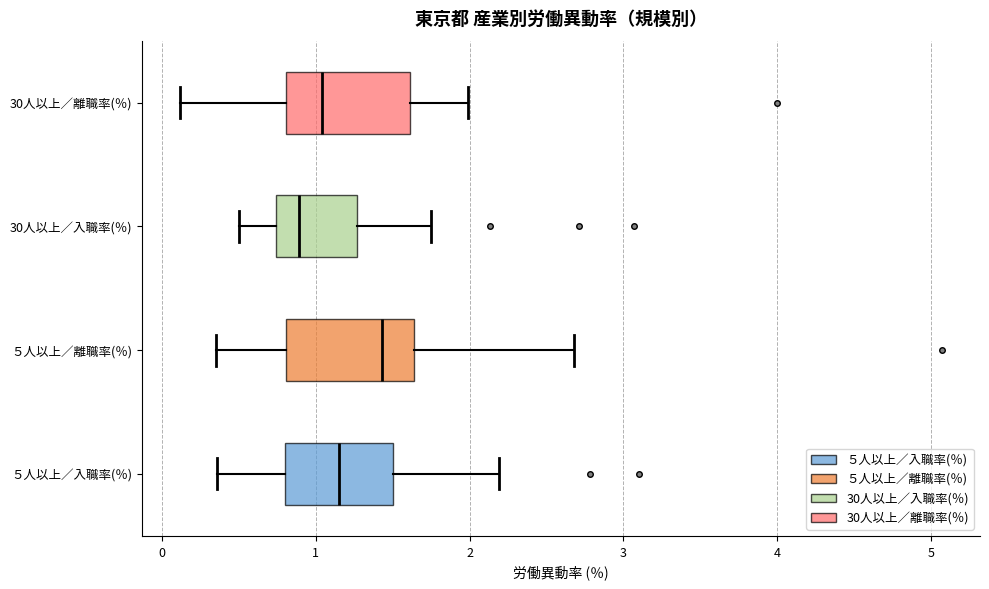

Reading bottom to top, transcribe this box plot: for each box, give where its median line is, the range the box spans, and where its two whiskers end, as read against the x-axis. The values are not printed on the chart, so give them approximately, as read against the axis.

５人以上／入職率(％): median 1.2, box 0.8 to 1.5, whiskers 0.4 to 2.2
５人以上／離職率(％): median 1.4, box 0.8 to 1.6, whiskers 0.4 to 2.7
30人以上／入職率(％): median 0.9, box 0.7 to 1.3, whiskers 0.5 to 1.8
30人以上／離職率(％): median 1.0, box 0.8 to 1.6, whiskers 0.1 to 2.0